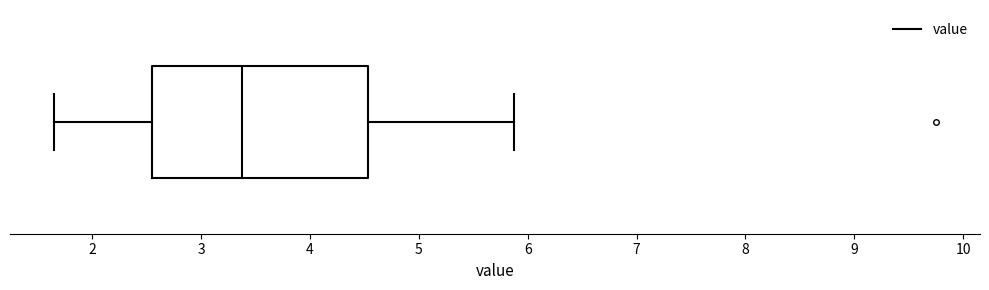

Where is the left edge of the box on the x-axis? The values are not printed on the chart, so give them approximately, as read against the axis.

2.6